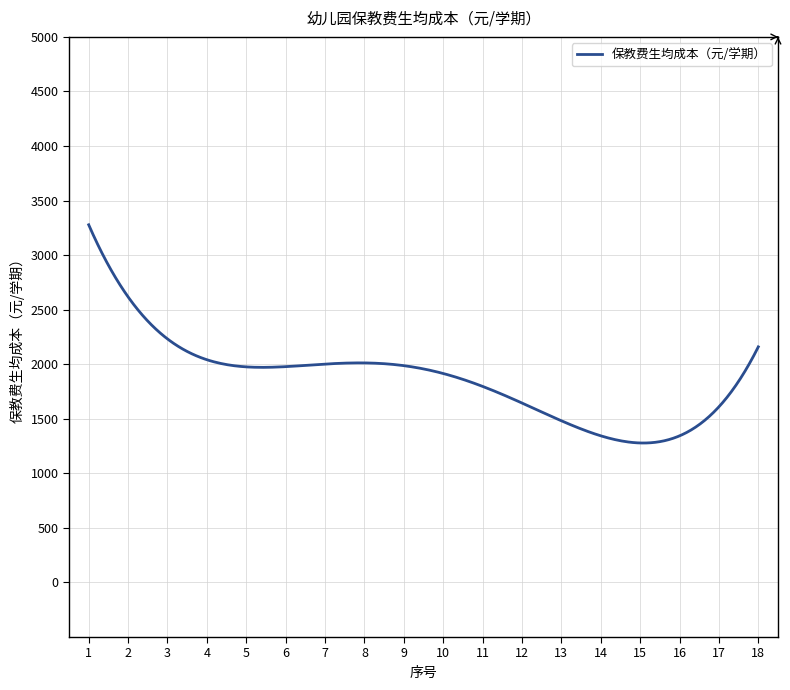

What is the difference between the maximum and minimum values?

2000.1